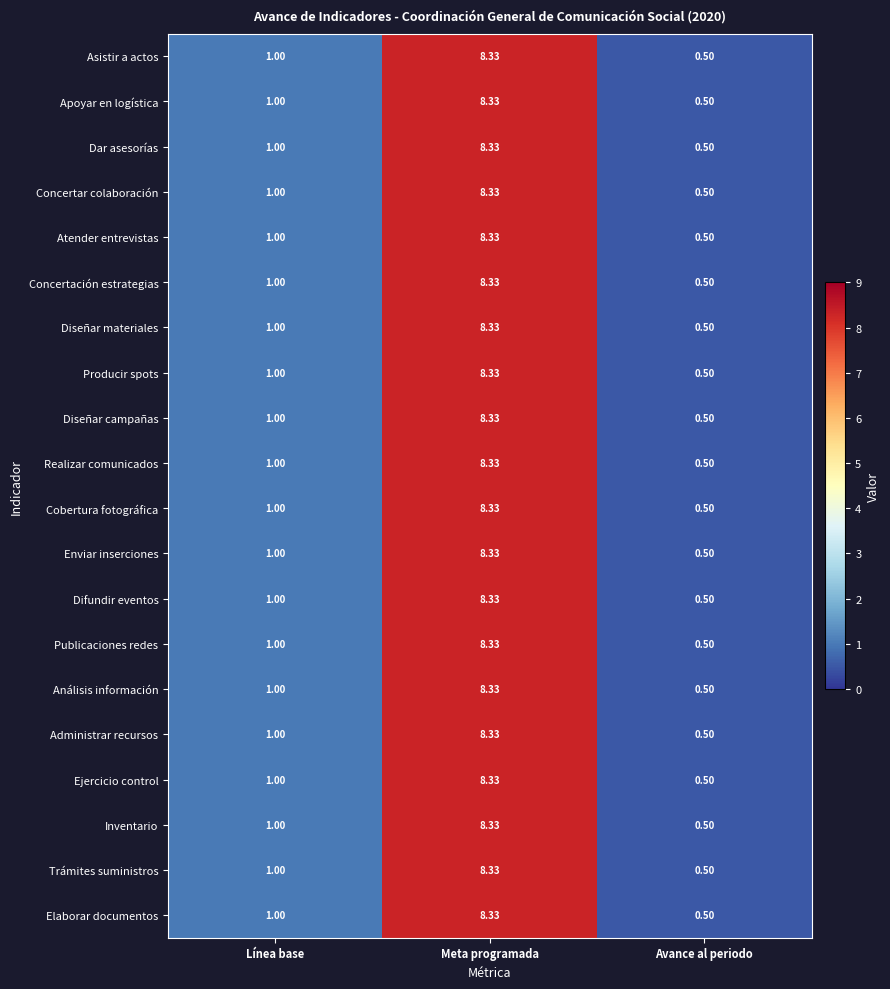

At which label is Diseñar campañas closest to 4?

Línea base